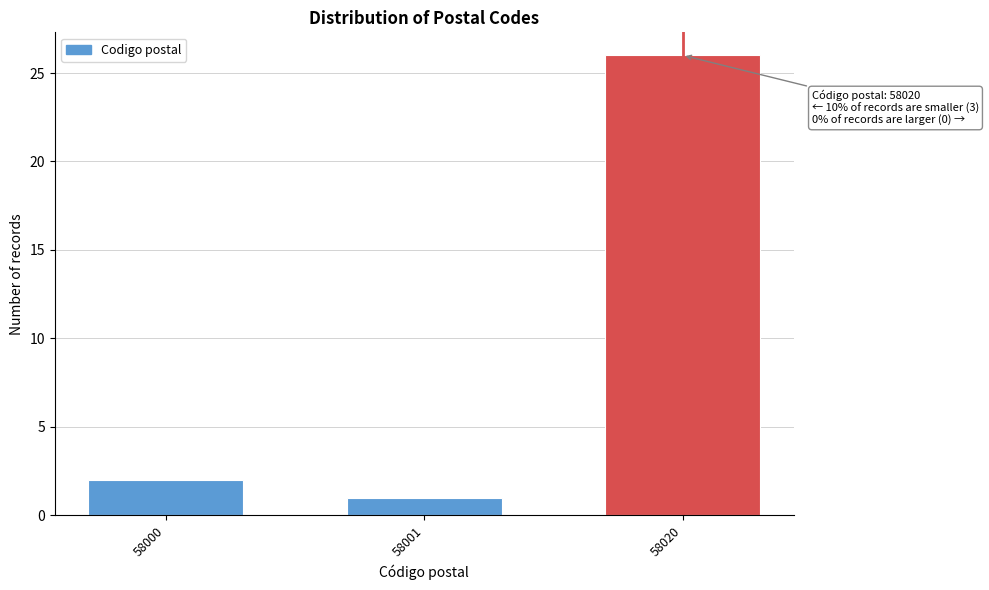

Reading left to right, what are all the values shown in this chart?

2	1	26